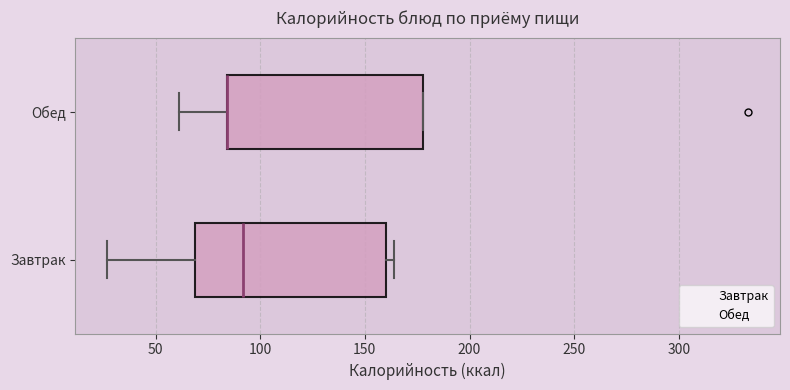

Reading bottom to top, transcribe this box plot: for each box, give where its median line is, the range the box spans, and where its two whiskers end, as read against the x-axis. The values are not printed on the chart, so give them approximately, as read against the axis.

Завтрак: median 90, box 70 to 160, whiskers 25 to 165
Обед: median 85 (drawn on the box's left edge), box 85 to 180, whiskers 60 to 180